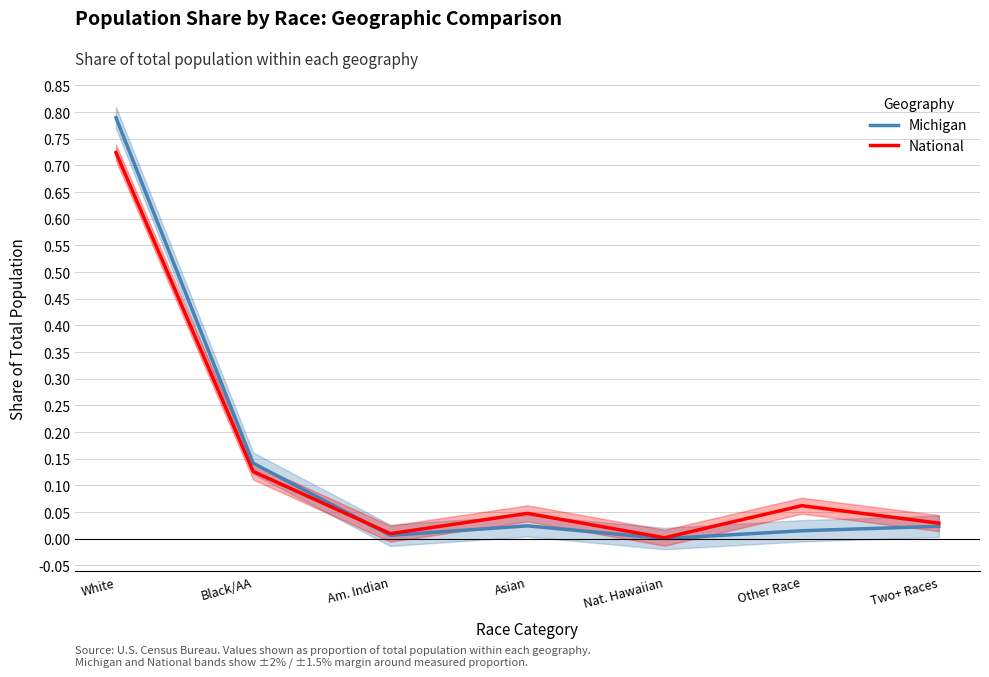

Between Black/AA and Asian, which series saw the biggest shift?

Michigan